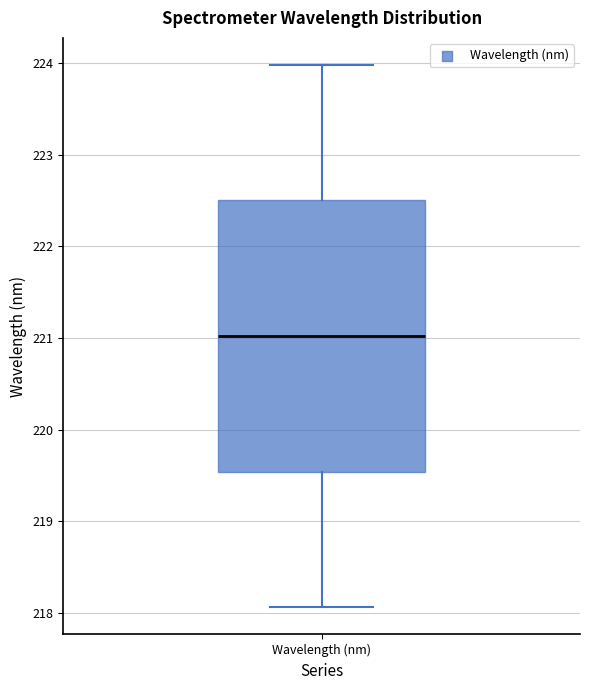

Where does the median line of the box for Wavelength (nm) sit on the y-axis? The values are not printed on the chart, so give them approximately, as read against the axis.

221.0